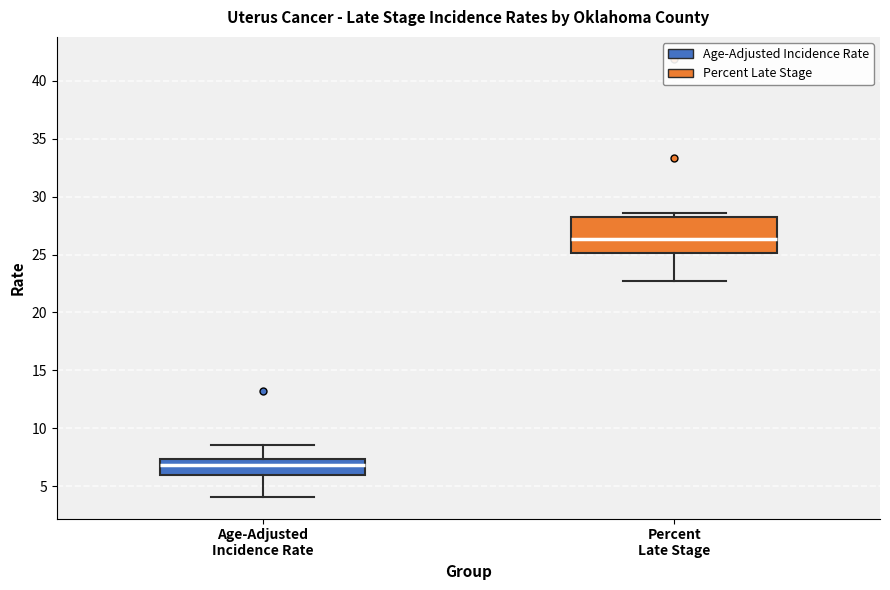

Reading left to right, transcribe this box plot: for each box, give where its median line is, the range the box spans, and where its two whiskers end, as read against the y-axis. The values are not printed on the chart, so give them approximately, as read against the axis.

Age-Adjusted Incidence Rate: median 7.0, box 6.0 to 7.5, whiskers 4.0 to 8.5
Percent Late Stage: median 26.5, box 25.0 to 28.5, whiskers 22.5 to 28.5 (just above the box's upper edge)